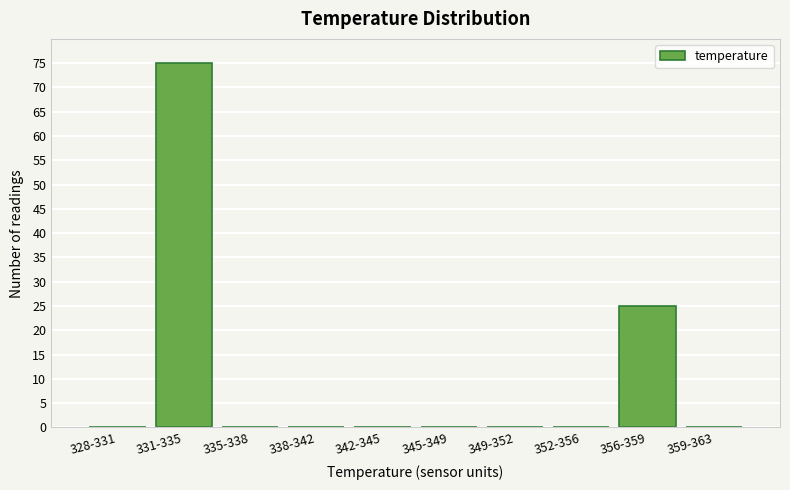

Reading left to right, extract all data points from this chart.

328-331=0	331-335=75	335-338=0	338-342=0	342-345=0	345-349=0	349-352=0	352-356=0	356-359=25	359-363=0